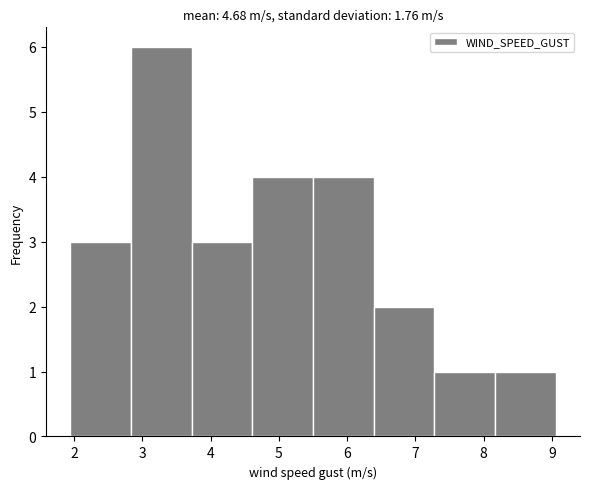

Reading left to right, transcribe this chart: for each bar, give the range it covers on the x-axis and its height. Neither the bar edges nor the heights are printed on the chart, so give them approximately, as read against the axes.

1.9 to 2.8: 3
2.8 to 3.7: 6
3.7 to 4.6: 3
4.6 to 5.5: 4
5.5 to 6.4: 4
6.4 to 7.3: 2
7.3 to 8.2: 1
8.2 to 9.1: 1